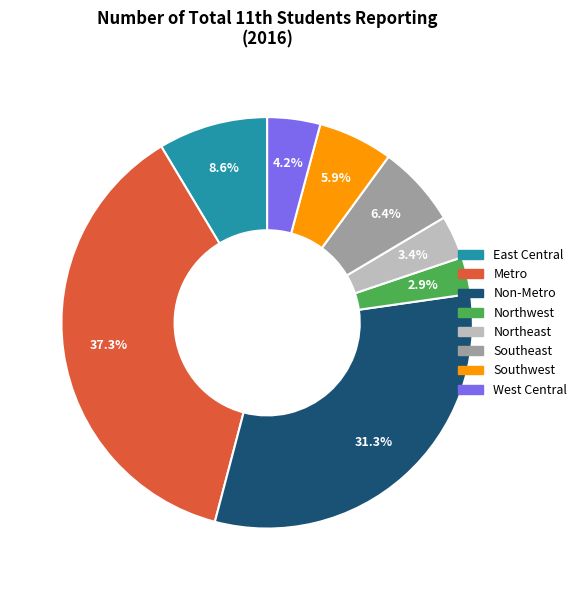

What percentage do Northeast and Northwest together represent?

6.3%